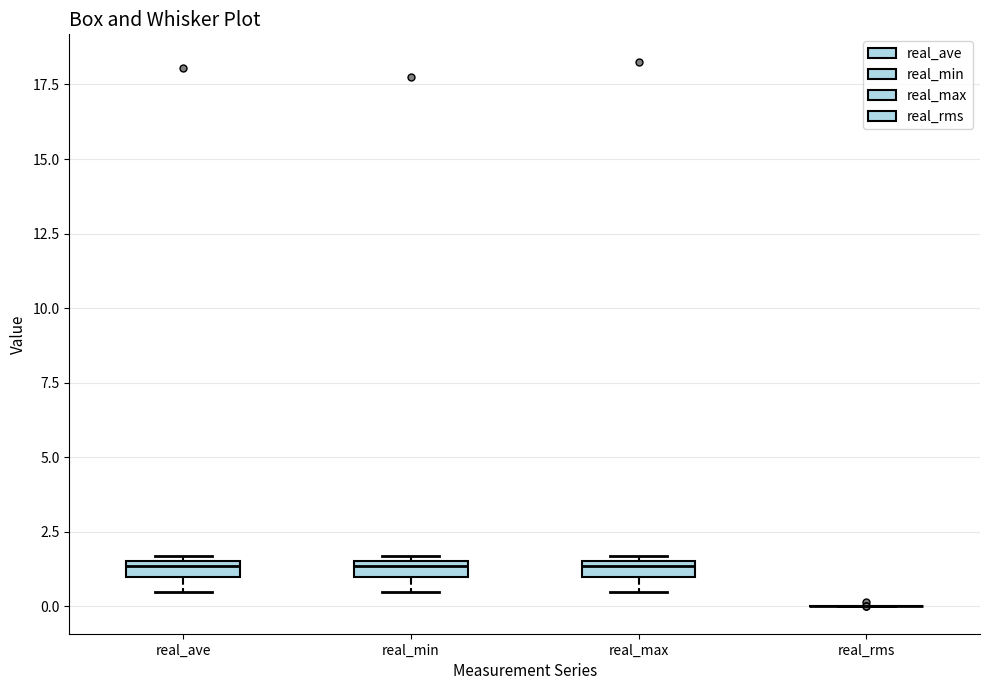

Where is the upper edge of the box for real_min on the y-axis? The values are not printed on the chart, so give them approximately, as read against the axis.

1.5